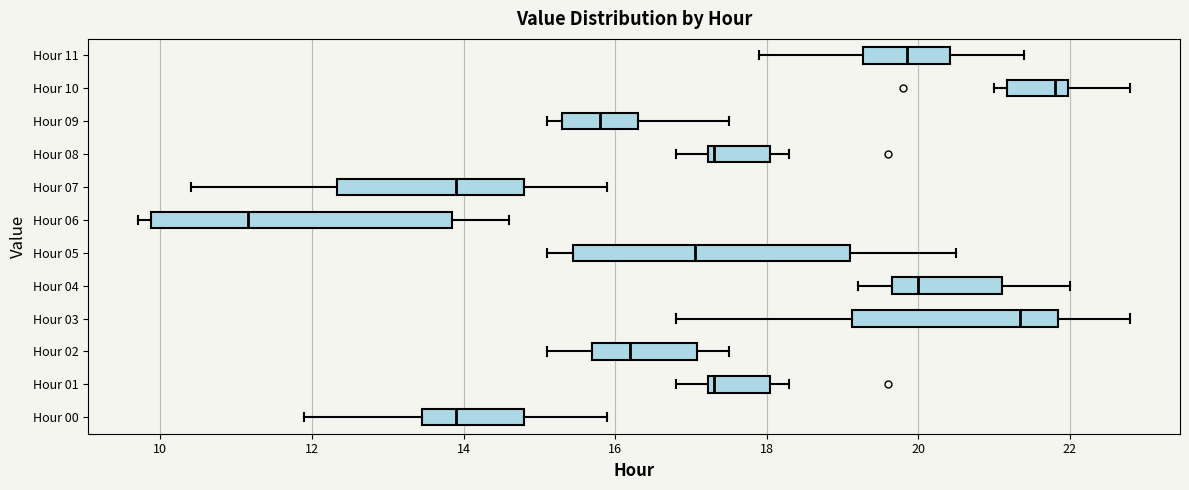

Reading bottom to top, read every box against the x-axis: the position of its median line, the range the box covers, and the ends of its whiskers. The values are not printed on the chart, so give them approximately, as read against the axis.

Hour 00: median 14.0, box 13.4 to 14.8, whiskers 12.0 to 16.0
Hour 01: median 17.4, box 17.2 to 18.0, whiskers 16.8 to 18.4
Hour 02: median 16.2, box 15.8 to 17.0, whiskers 15.2 to 17.6
Hour 03: median 21.4, box 19.2 to 21.8, whiskers 16.8 to 22.8
Hour 04: median 20.0, box 19.6 to 21.2, whiskers 19.2 to 22.0
Hour 05: median 17.0, box 15.4 to 19.2, whiskers 15.2 to 20.6
Hour 06: median 11.2, box 9.8 to 13.8, whiskers 9.8 (just left of the box's left edge) to 14.6
Hour 07: median 14.0, box 12.4 to 14.8, whiskers 10.4 to 16.0
Hour 08: median 17.4, box 17.2 to 18.0, whiskers 16.8 to 18.4
Hour 09: median 15.8, box 15.4 to 16.4, whiskers 15.2 to 17.6
Hour 10: median 21.8, box 21.2 to 22.0, whiskers 21.0 to 22.8
Hour 11: median 19.8, box 19.2 to 20.4, whiskers 18.0 to 21.4